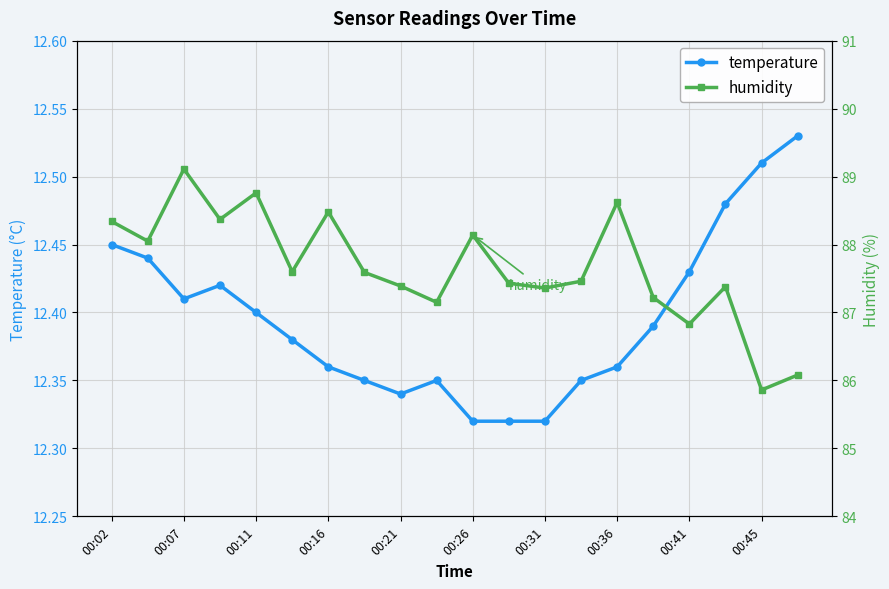

True or false: temperature has more than 0 points higher than both neighbors.

True